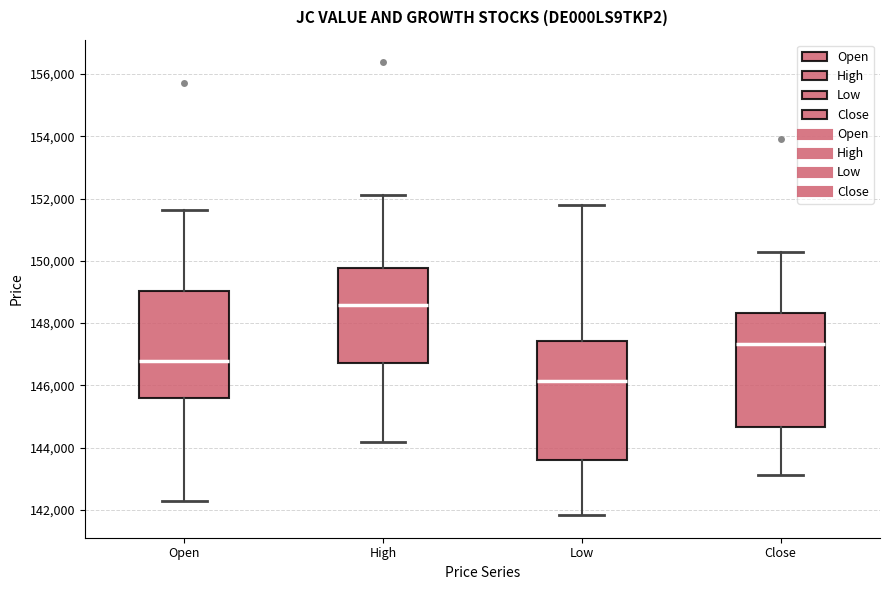

Reading left to right, transcribe this box plot: for each box, give where its median line is, the range the box spans, and where its two whiskers end, as read against the y-axis. The values are not printed on the chart, so give them approximately, as read against the axis.

Open: median 146800, box 145600 to 149000, whiskers 142200 to 151600
High: median 148600, box 146800 to 149800, whiskers 144200 to 152200
Low: median 146200, box 143600 to 147400, whiskers 141800 to 151800
Close: median 147400, box 144600 to 148400, whiskers 143200 to 150200